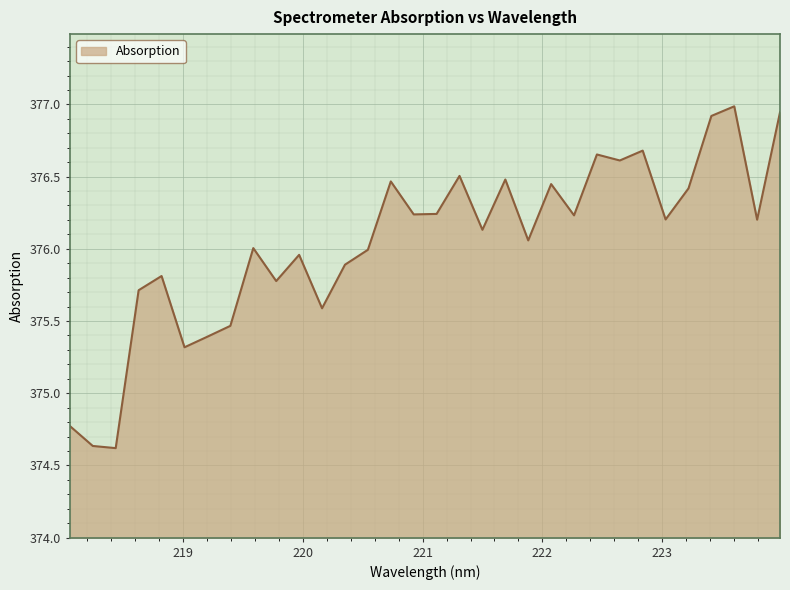

What is the greatest value displayed?

377.0